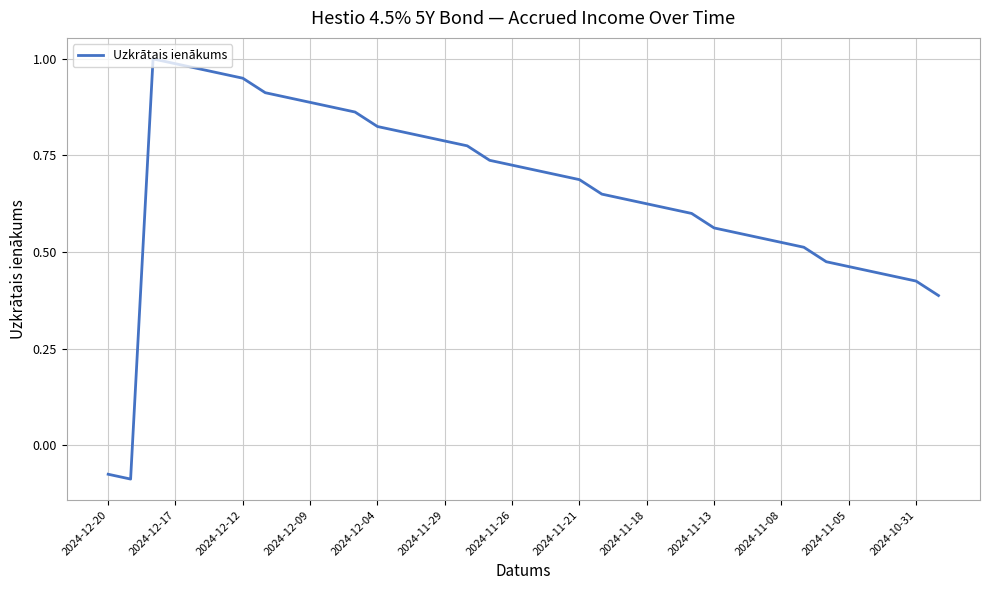

What is the difference between the maximum and minimum values?

1.1